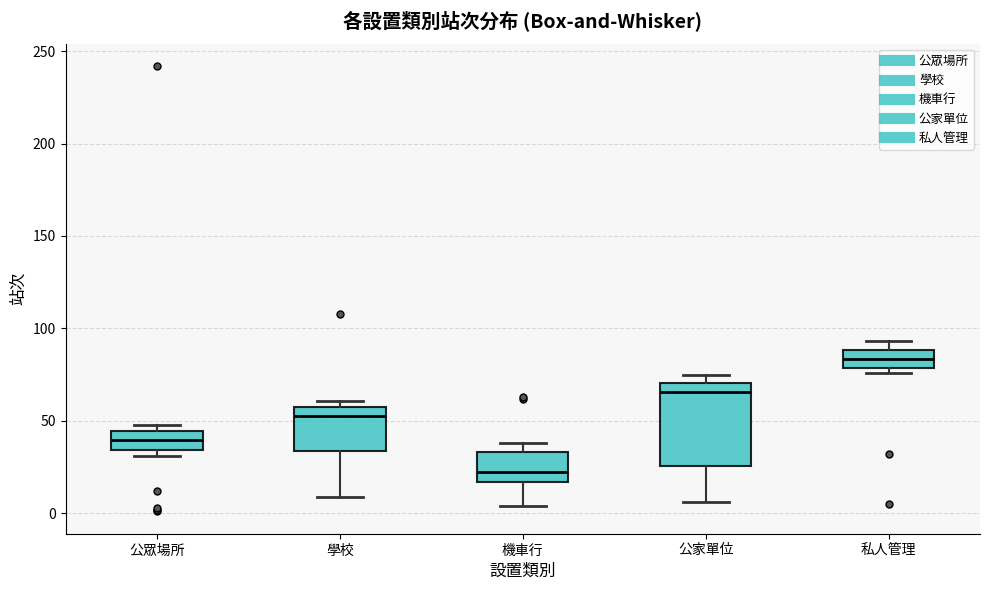

Reading left to right, read every box against the y-axis: the position of its median line, the range the box covers, and the ends of its whiskers. The values are not printed on the chart, so give them approximately, as read against the axis.

公眾場所: median 40, box 35 to 45, whiskers 30 to 50
學校: median 55 (just below the box's upper edge), box 35 to 55, whiskers 10 to 60
機車行: median 25, box 15 to 35, whiskers 5 to 40
公家單位: median 65, box 25 to 70, whiskers 5 to 75
私人管理: median 85, box 80 to 90, whiskers 75 to 95